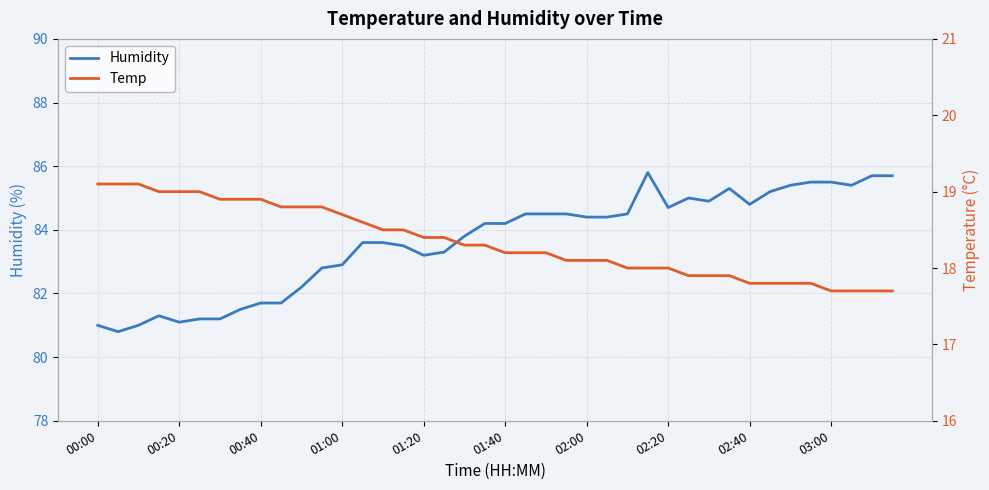

How many lines are shown in the chart?

2